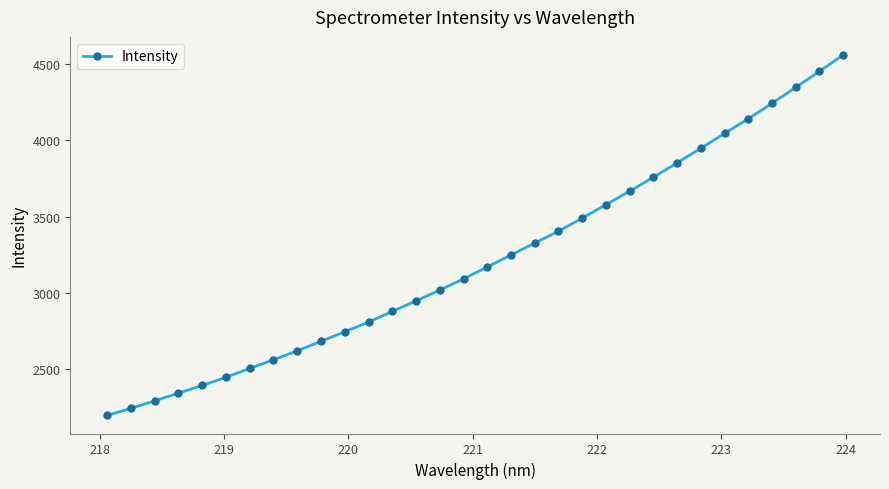

What is the difference between the maximum and minimum values?

2363.0